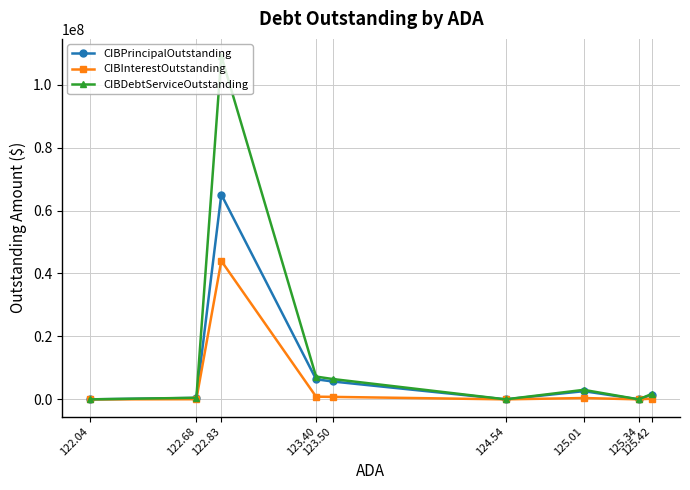

What is the average value of the CIBPrincipalOutstanding series?

9081555.6